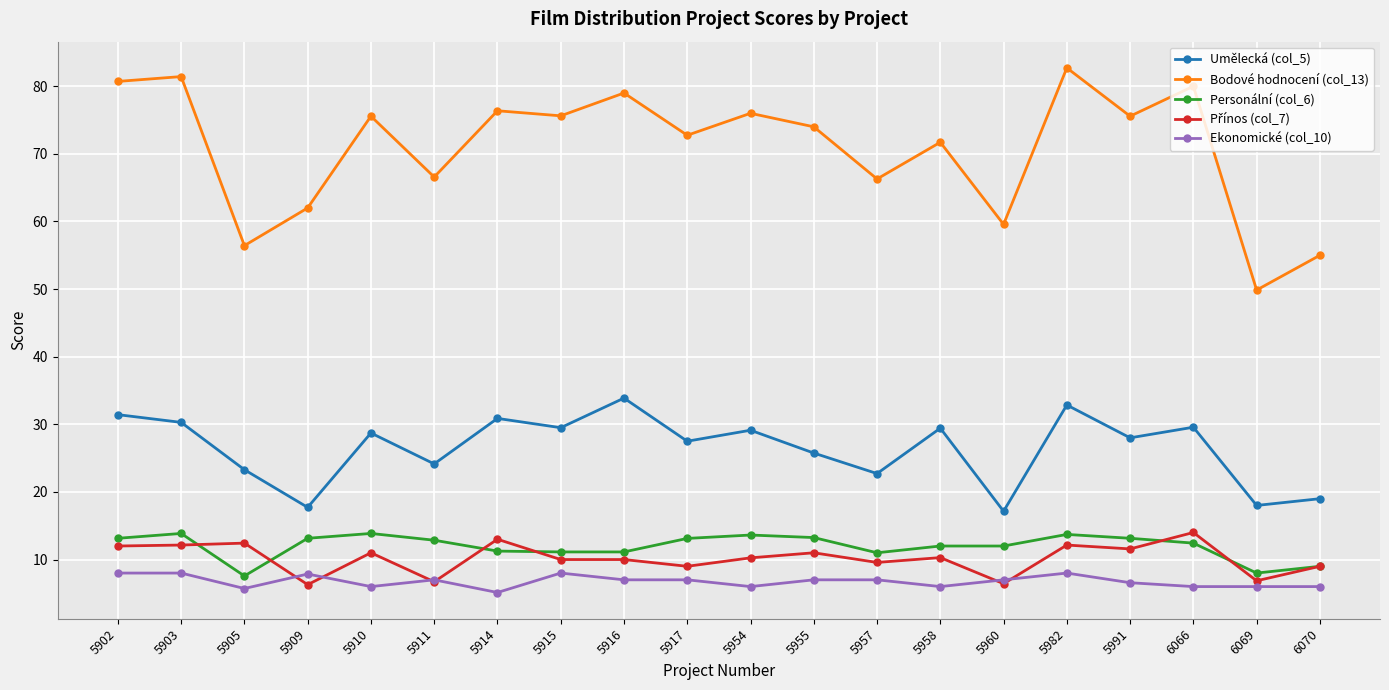

The Bodové hodnocení (col_13) series shows 66.6 at 5911. True or false?

True